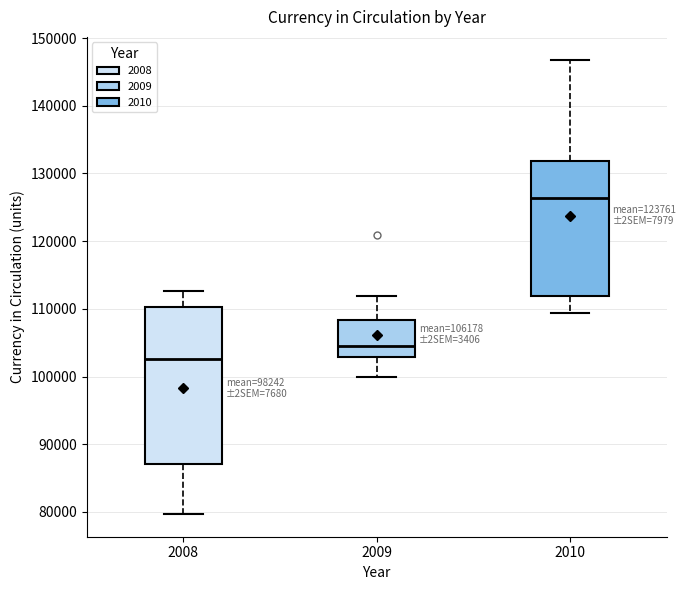

Which box's median line is the lowest?

2008